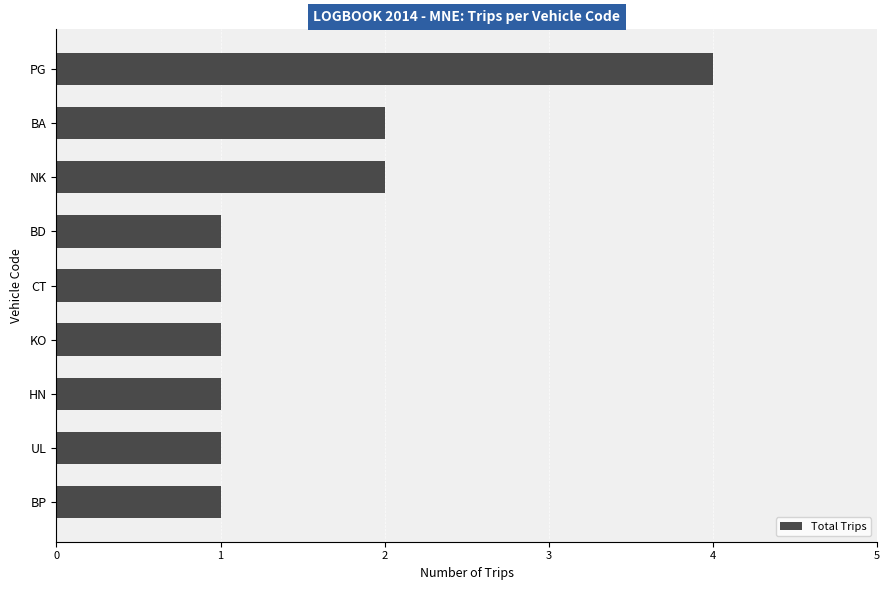

The chart shows a value of 1 at BD. True or false?

True